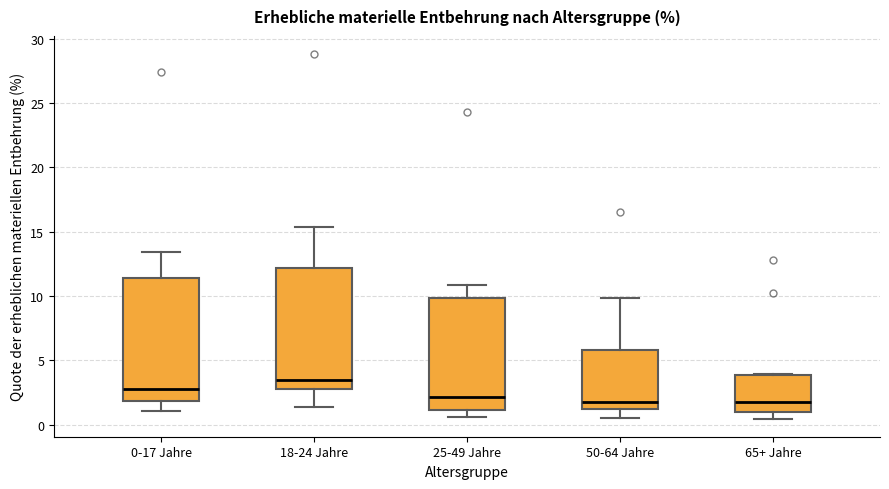

Which box's median line is the highest?

18-24 Jahre